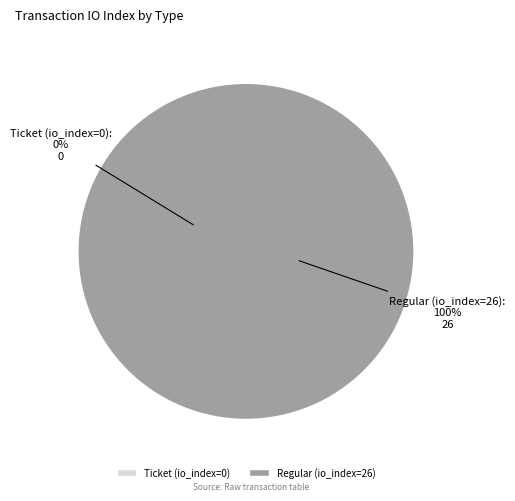

Rank the categories by value from highest to lowest.

Regular (io_index=26), Ticket (io_index=0)